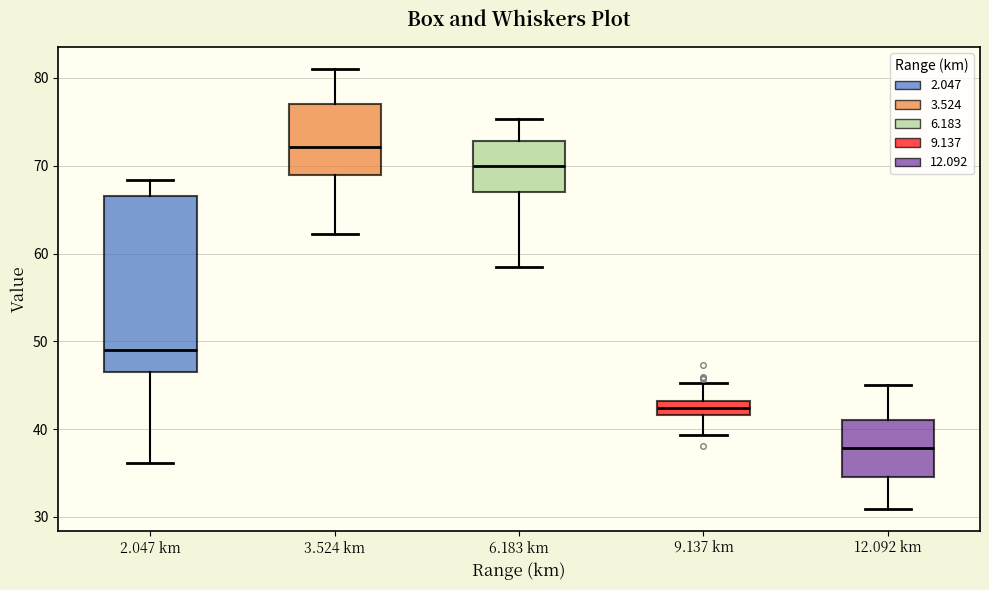

Which box's median line is the lowest?

12.092 km